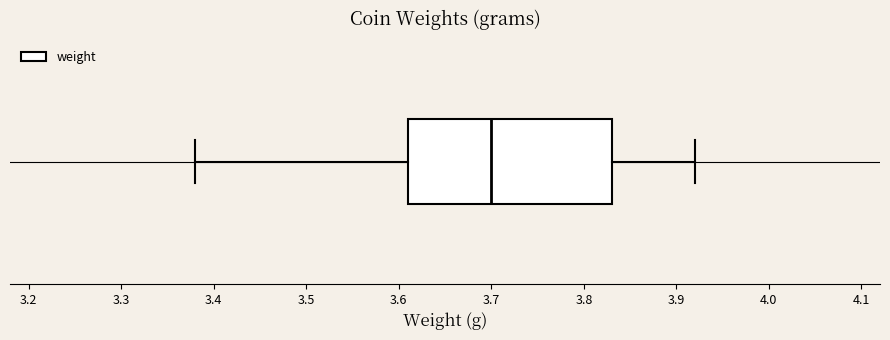

Where is the left edge of the box on the x-axis? The values are not printed on the chart, so give them approximately, as read against the axis.

3.61